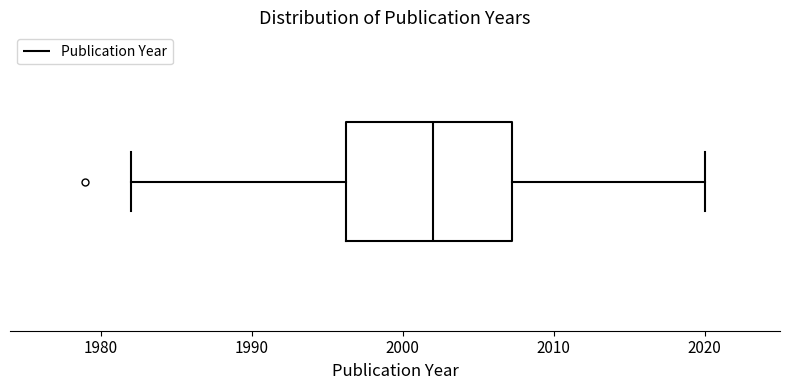

Read this box plot against the x-axis: the position of the median line, the range covered by the box, and the ends of both whiskers. The values are not printed on the chart, so give them approximately, as read against the axis.

median 2002, box 1996 to 2007, whiskers 1982 to 2020